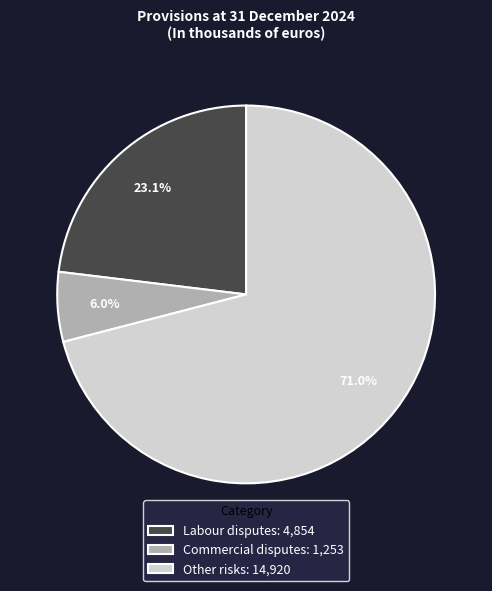

Combined, do Labour disputes: 4,854 and Other risks: 14,920 account for over 50%?

Yes